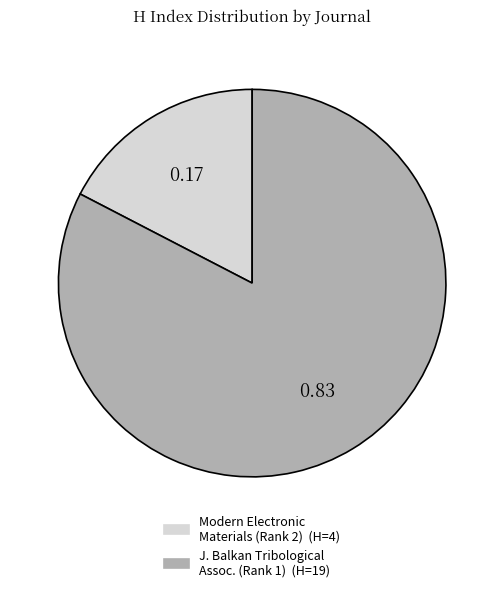

Is there a majority slice in this chart?

Yes